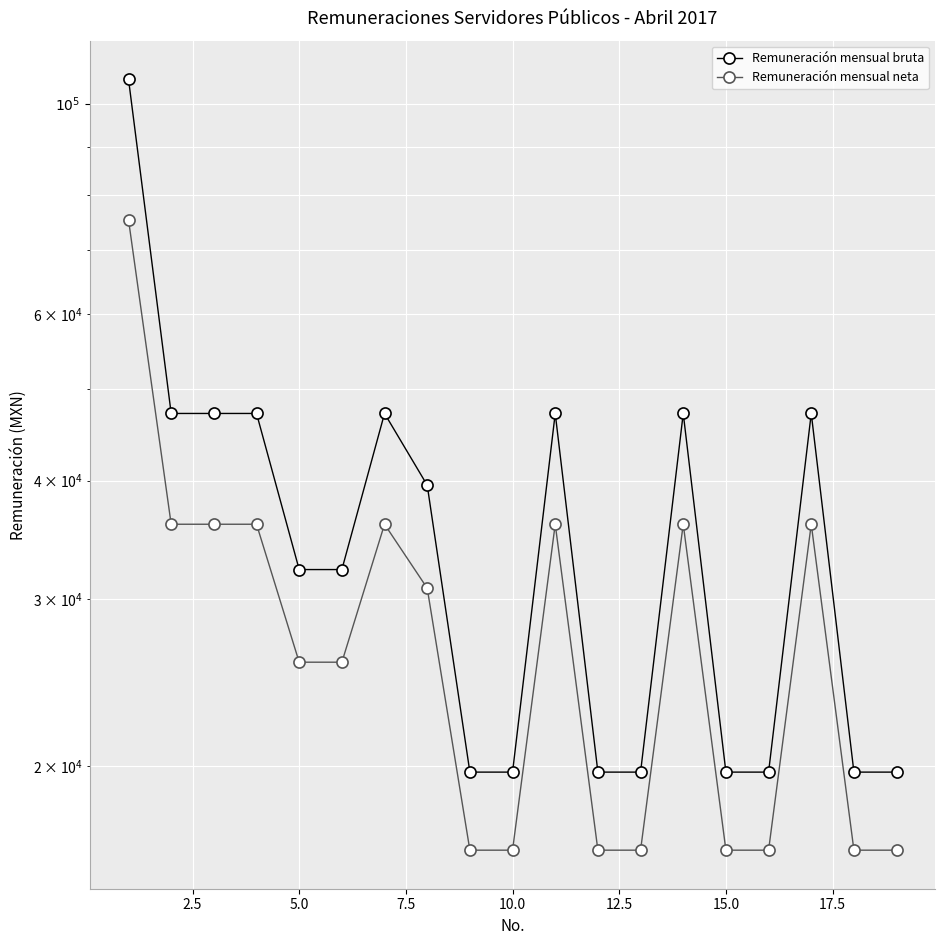

What is the difference between the Remuneración mensual bruta values at 18 and 7.5?

27396.4